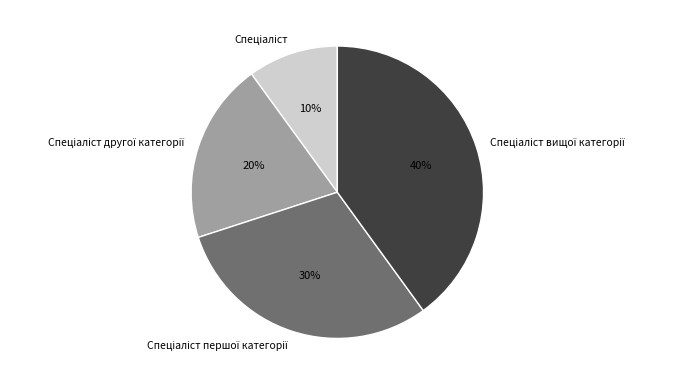

Is there a majority slice in this chart?

No